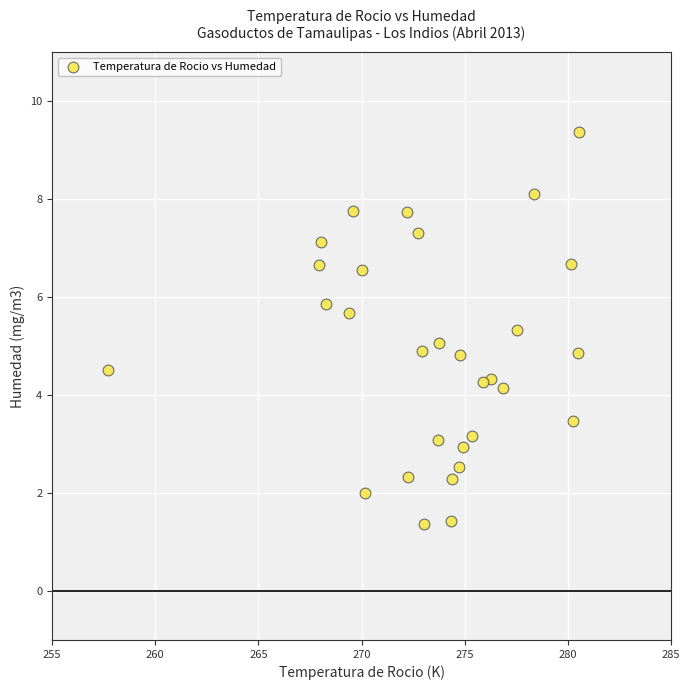

What is the range of Y values (max minus min)?

8.0